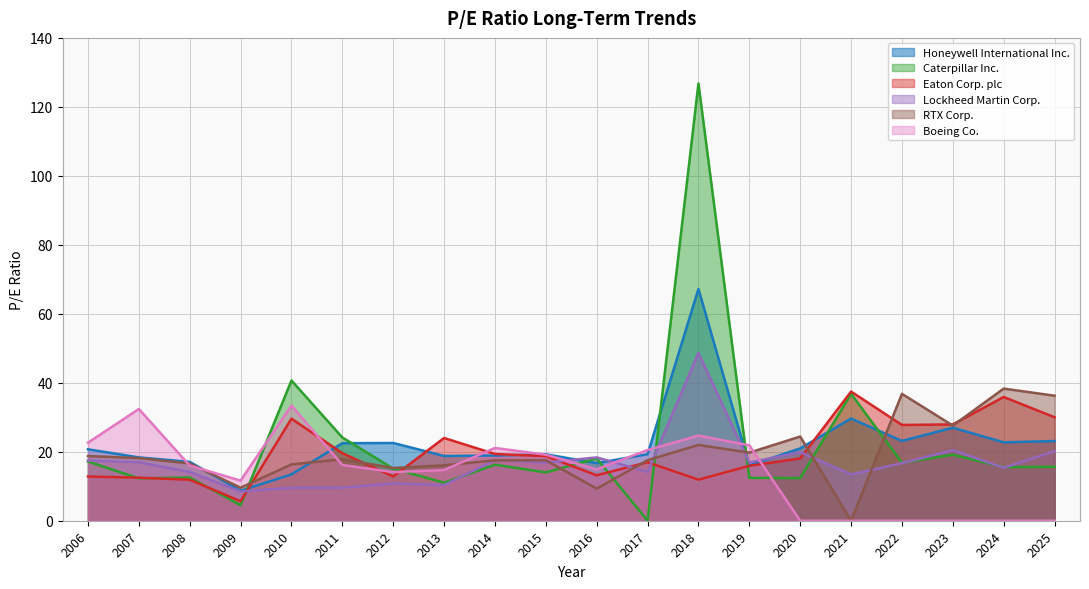

How many interior local peaks does the Lockheed Martin Corp. series have?

6